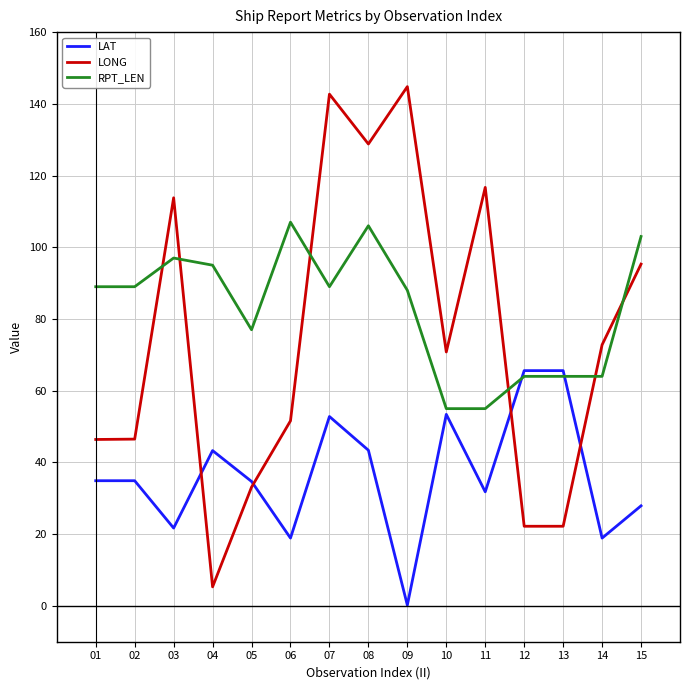

At which category is the sum across all series the highest?

07